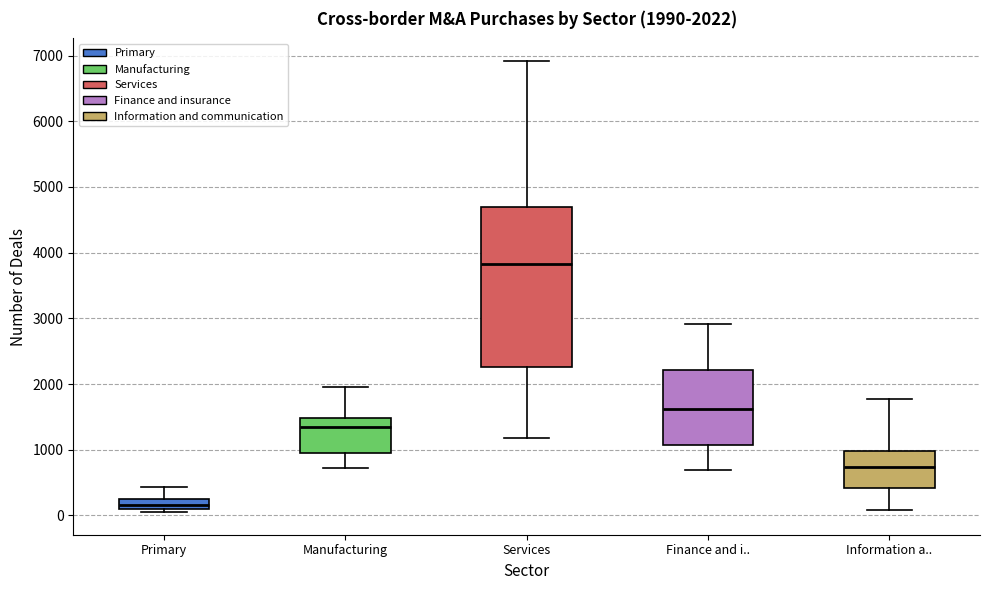

Which box's median line is the highest?

Services